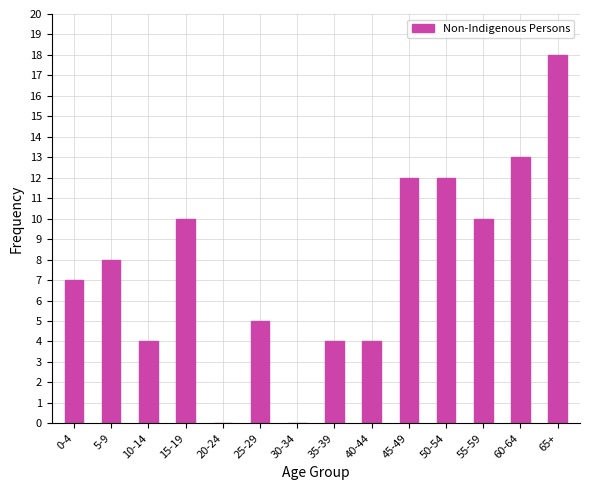

Reading left to right, transcribe all the data shown in this chart.

0-4=7	5-9=8	10-14=4	15-19=10	20-24=0	25-29=5	30-34=0	35-39=4	40-44=4	45-49=12	50-54=12	55-59=10	60-64=13	65+=18